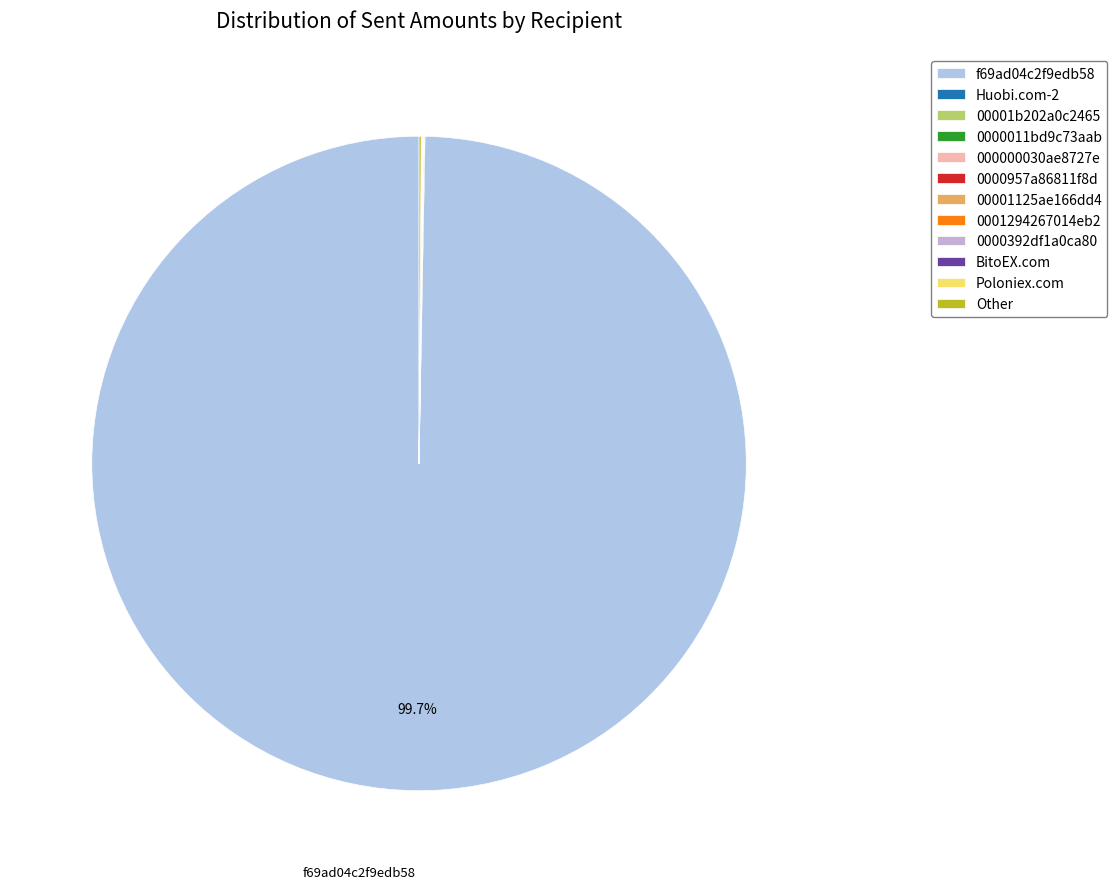

True or false: 0000392df1a0ca80 accounts for 0% of the total.

True